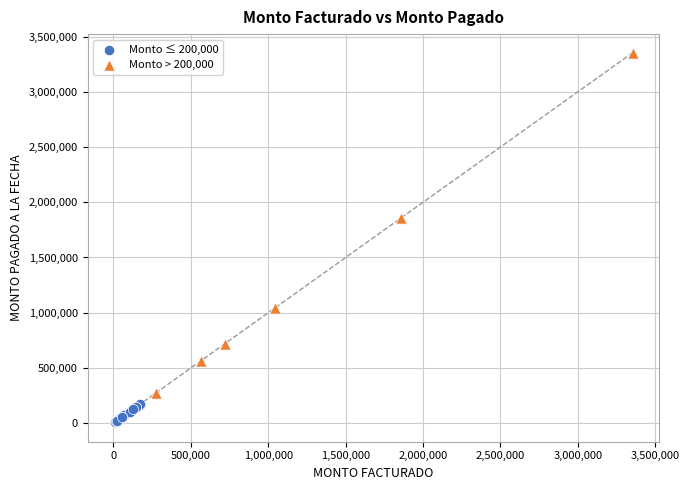

What are all the series names shown in the legend?

Monto ≤ 200,000, Monto > 200,000